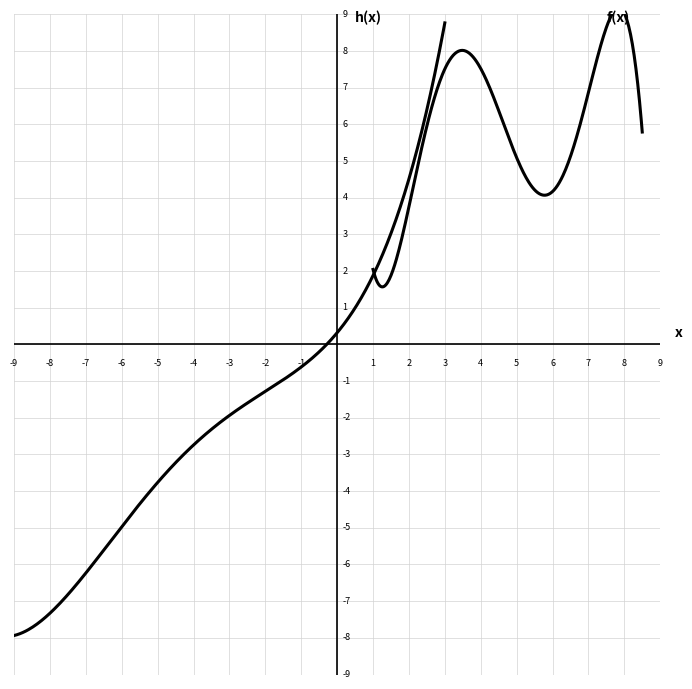

Rank the series at 2 from highest to lowest value.

f(x), h(x)